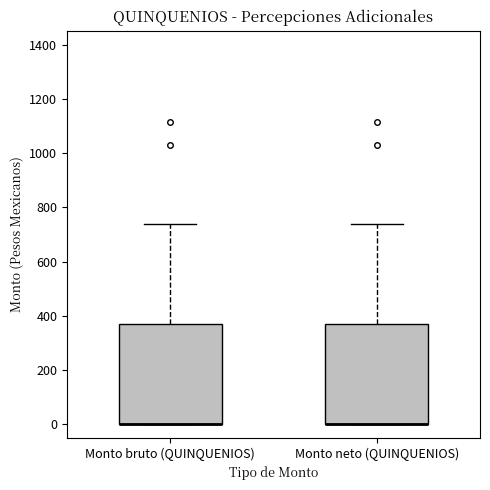

Reading left to right, read every box against the y-axis: the position of its median line, the range the box covers, and the ends of its whiskers. The values are not printed on the chart, so give them approximately, as read against the axis.

Monto bruto (QUINQUENIOS): median 0 (drawn on the box's lower edge), box 0 to 360, whiskers 0 to 740
Monto neto (QUINQUENIOS): median 0 (drawn on the box's lower edge), box 0 to 360, whiskers 0 to 740